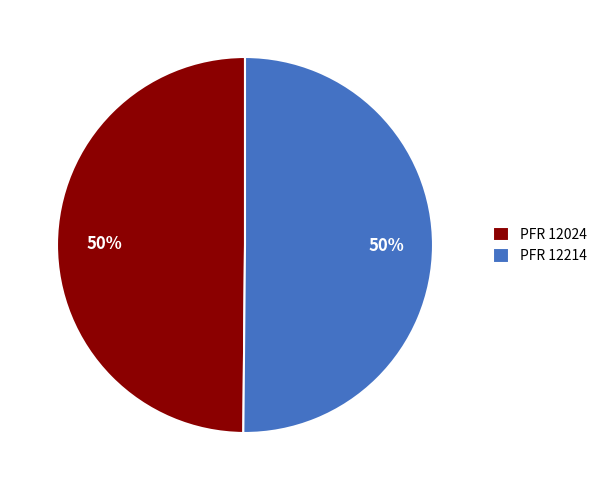

To the nearest percent, what percentage of the pie is PFR 12024?

50%